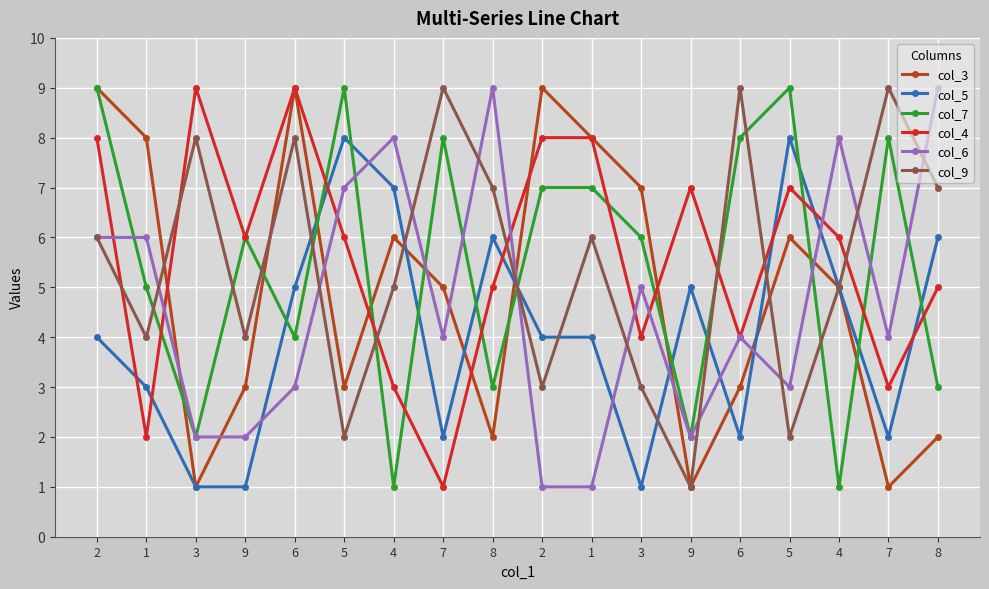

At how many categories does at least one series exceed 5?

18